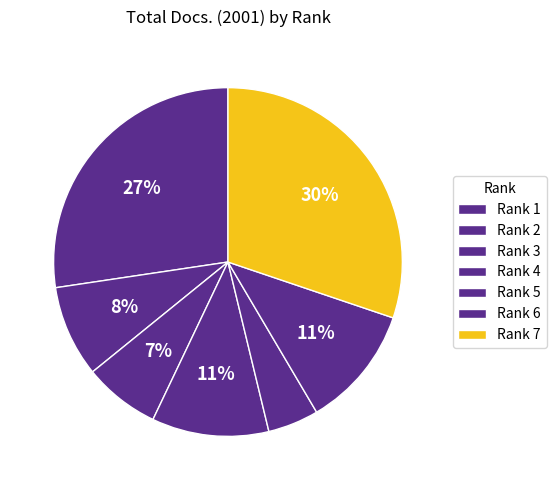

The Rank 2 slice represents 8% of the pie. True or false?

True